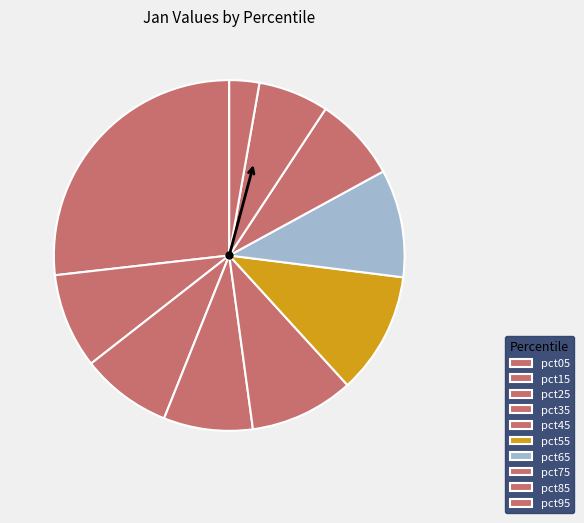

To the nearest percent, what percentage of the pie is pct75?

8%